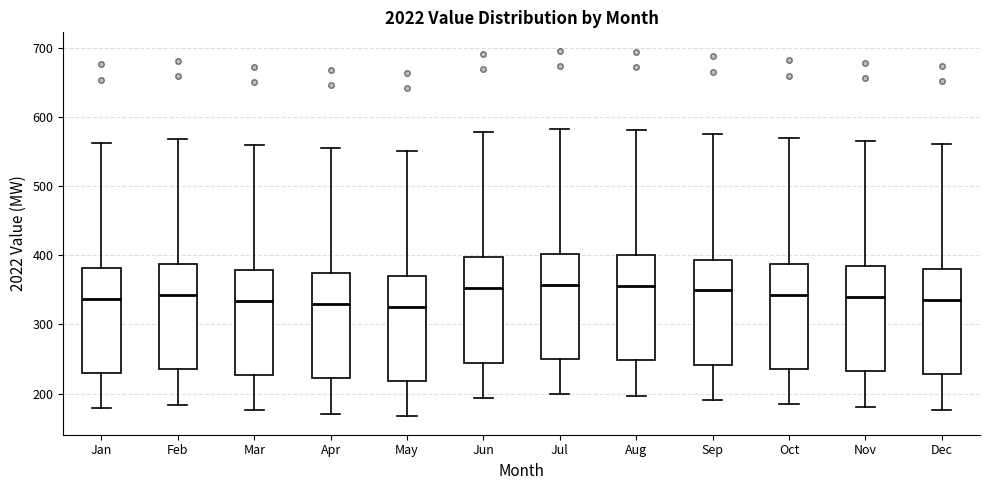

Reading left to right, transcribe this box plot: for each box, give where its median line is, the range the box spans, and where its two whiskers end, as read against the y-axis. The values are not printed on the chart, so give them approximately, as read against the axis.

Jan: median 340, box 230 to 380, whiskers 180 to 560
Feb: median 340, box 230 to 390, whiskers 180 to 570
Mar: median 330, box 230 to 380, whiskers 180 to 560
Apr: median 330, box 220 to 370, whiskers 170 to 560
May: median 330, box 220 to 370, whiskers 170 to 550
Jun: median 350, box 240 to 400, whiskers 190 to 580
Jul: median 360, box 250 to 400, whiskers 200 to 580
Aug: median 360, box 250 to 400, whiskers 200 to 580
Sep: median 350, box 240 to 390, whiskers 190 to 580
Oct: median 340, box 240 to 390, whiskers 180 to 570
Nov: median 340, box 230 to 380, whiskers 180 to 570
Dec: median 340, box 230 to 380, whiskers 180 to 560